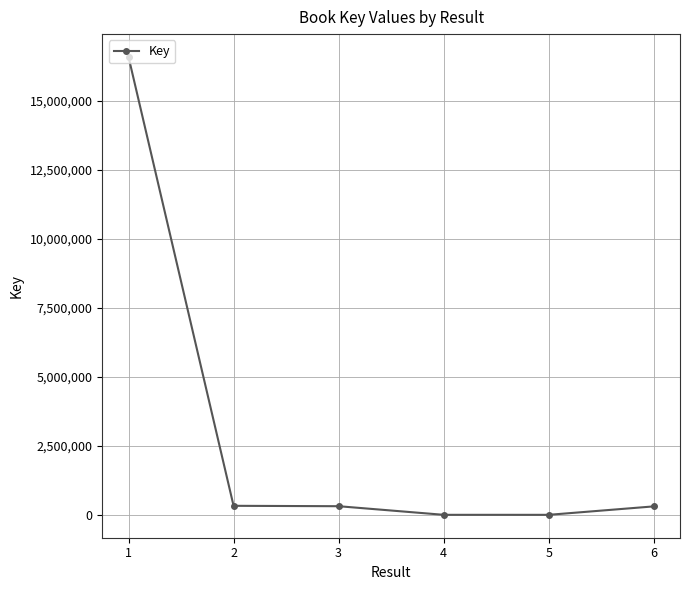

What is the minimum value shown in the chart?

5337